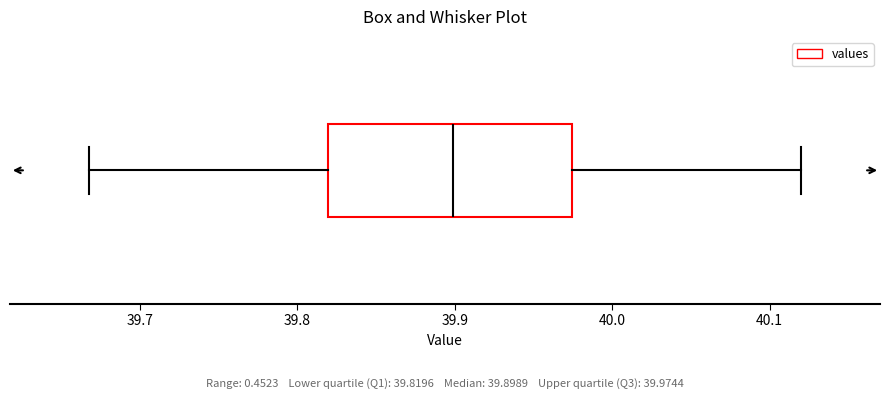

Read this box plot against the x-axis: the position of the median line, the range covered by the box, and the ends of both whiskers. The values are not printed on the chart, so give them approximately, as read against the axis.

median 39.90, box 39.82 to 39.97, whiskers 39.67 to 40.12